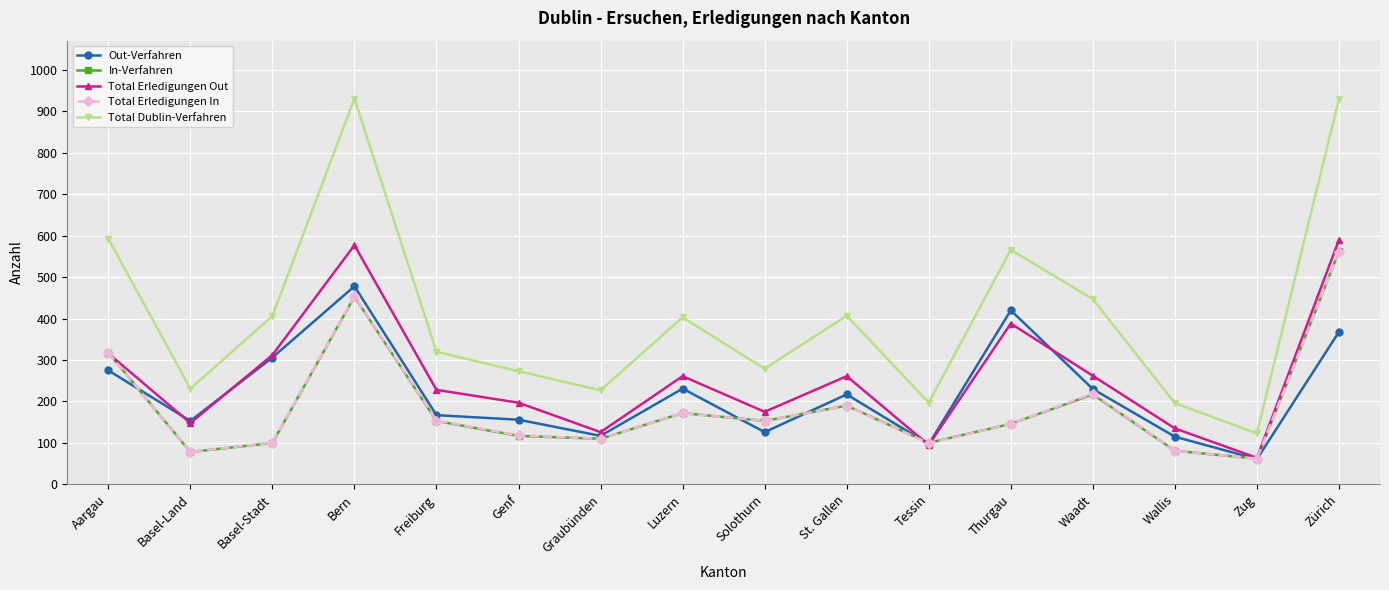

The In-Verfahren series shows 153 at Solothurn. True or false?

True